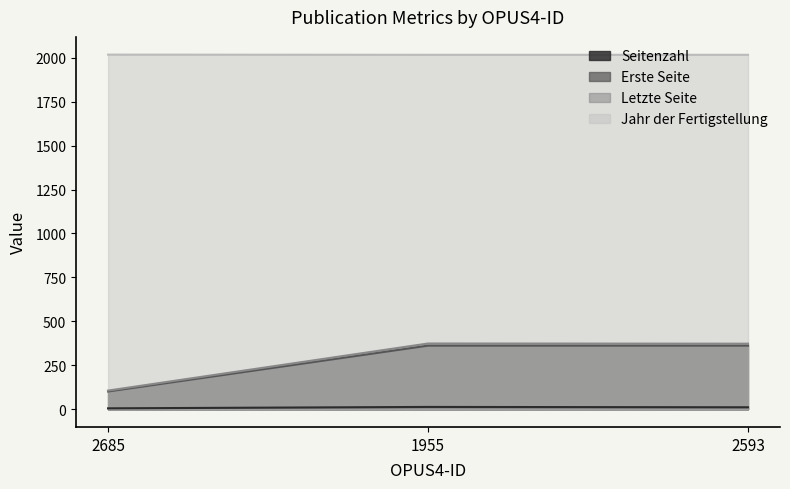

The Jahr der Fertigstellung series shows 975 at 2685. True or false?

False